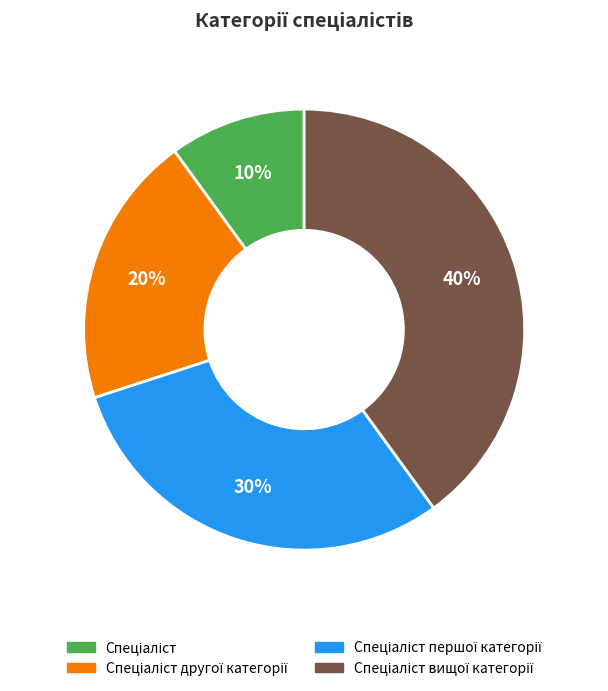

Is there a majority slice in this chart?

No